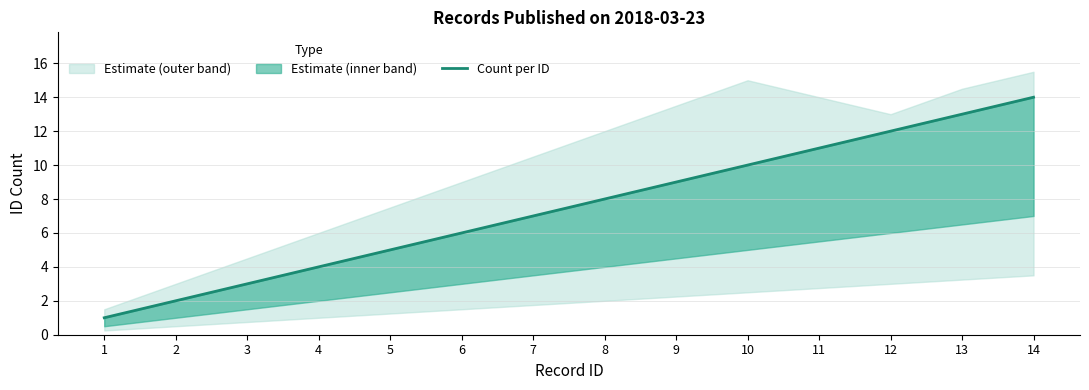

How many values are below 8?

7